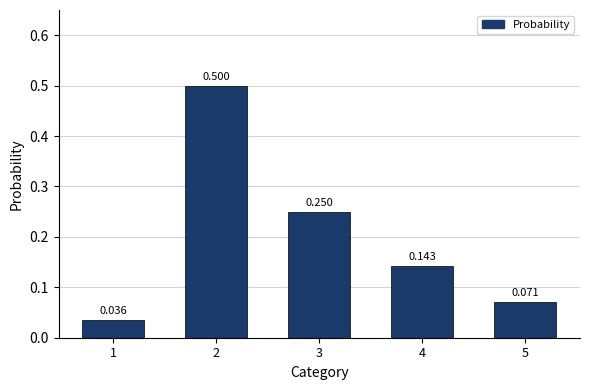

Are the bars horizontal?

No